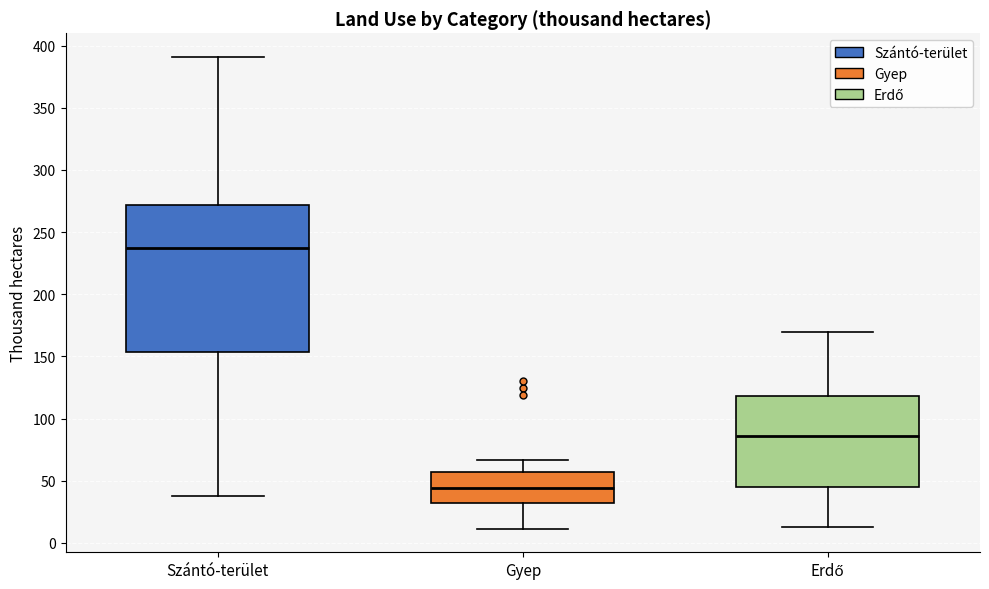

Which box has the lowest median line?

Gyep